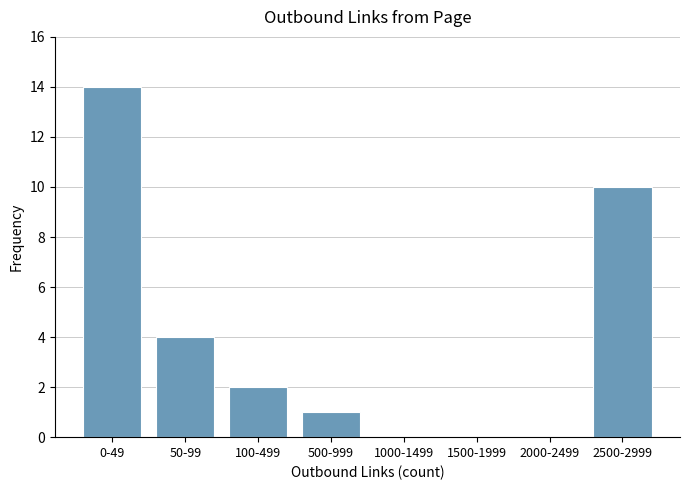

Reading right to left, extract all data points from this chart.

2500-2999=10	2000-2499=0	1500-1999=0	1000-1499=0	500-999=1	100-499=2	50-99=4	0-49=14